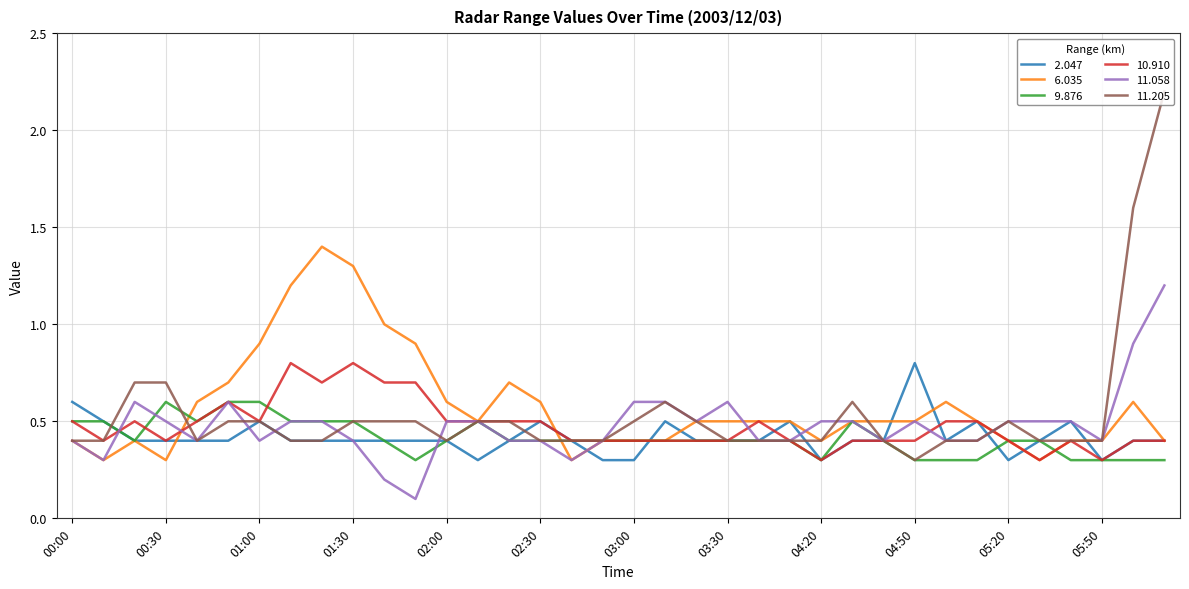

How many lines are shown in the chart?

6